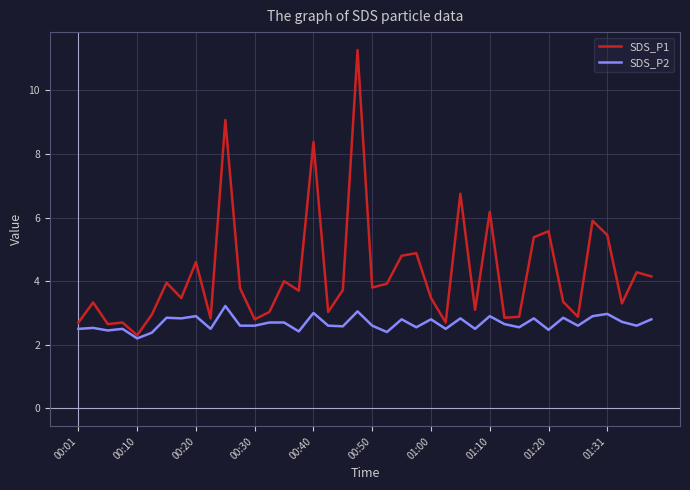

Rank the series by their maximum value, from lowest to highest.

SDS_P2, SDS_P1